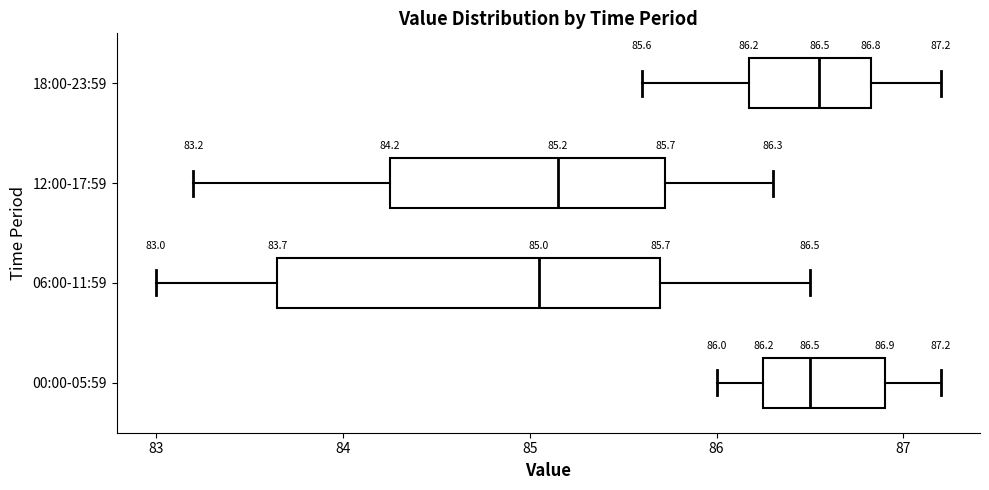

Comparing the boxes themselves (not the whiskers), which one is the widest?

06:00-11:59